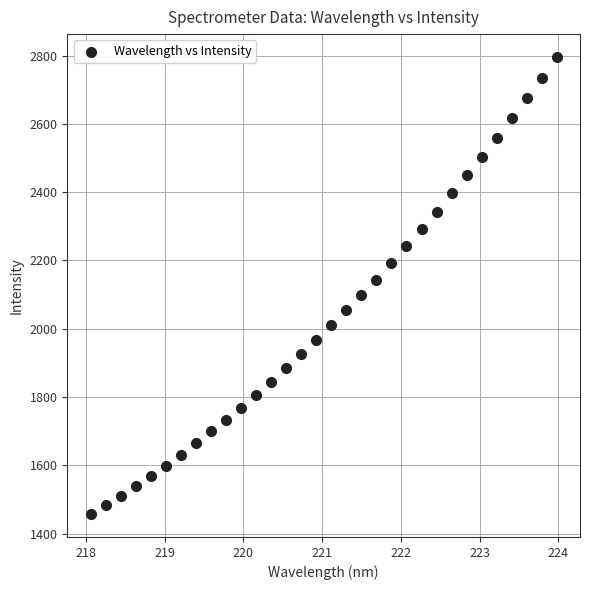

What is the range of Y values (max minus min)?

1339.0